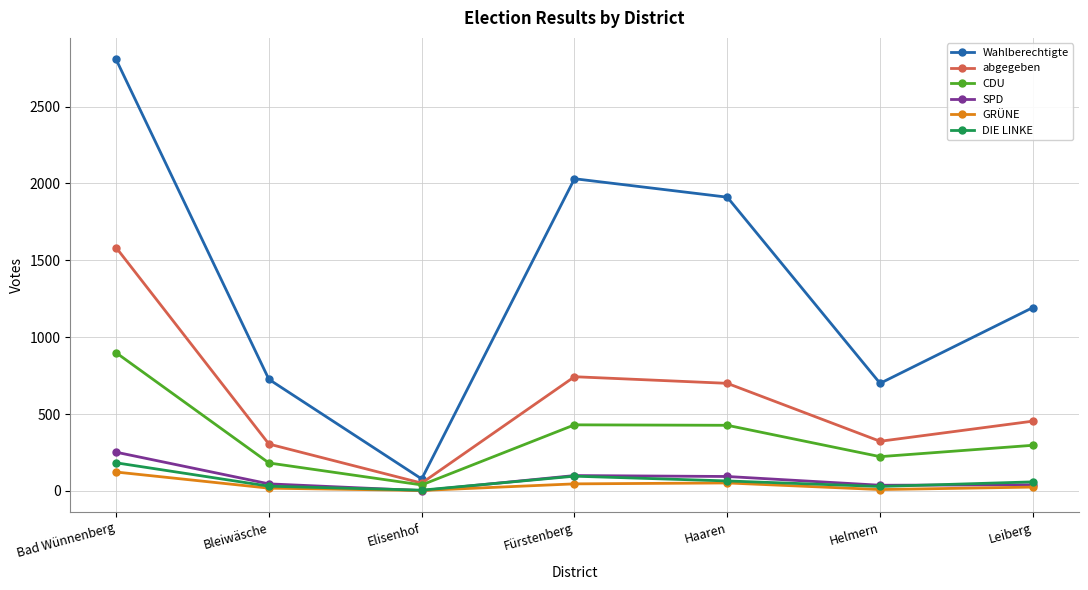

True or false: SPD and CDU intersect in this chart.

False